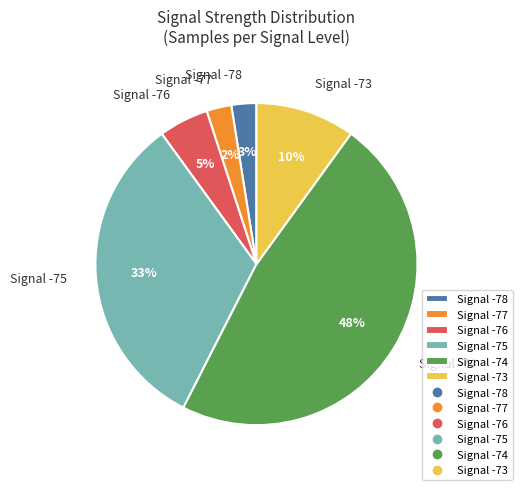

To the nearest percent, what is the combined percentage of Signal -76 and Signal -75?

38%